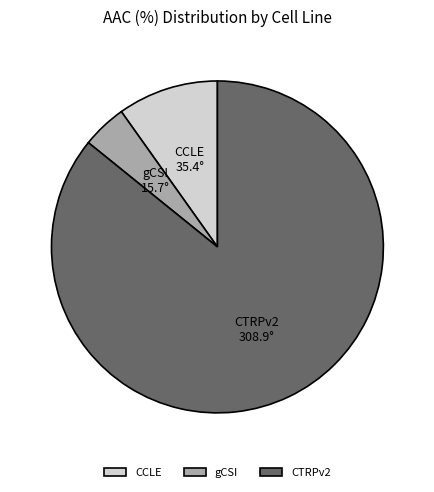

Approximately how many times larger is the value at CCLE compared to gCSI?

2.3